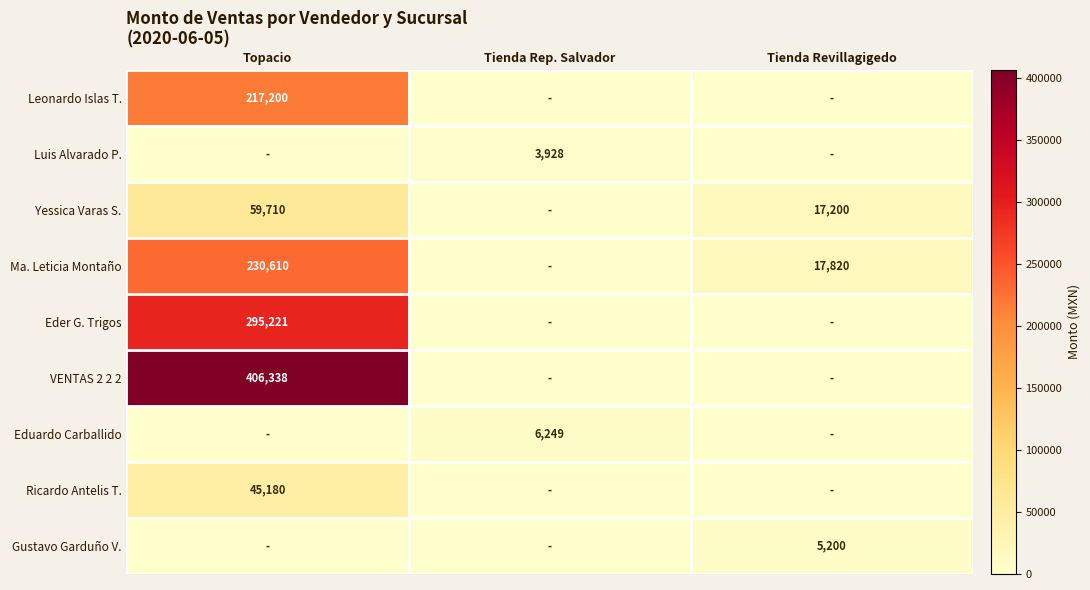

Is it true that Ricardo Antelis T. equals 22604 at Topacio?

False